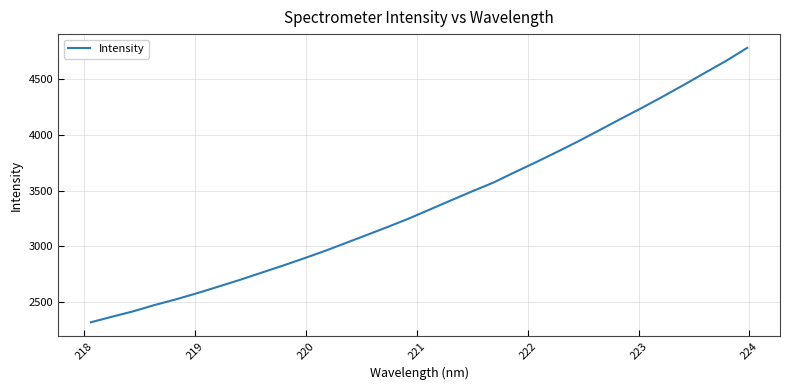

What is the maximum value shown in the chart?

4782.2